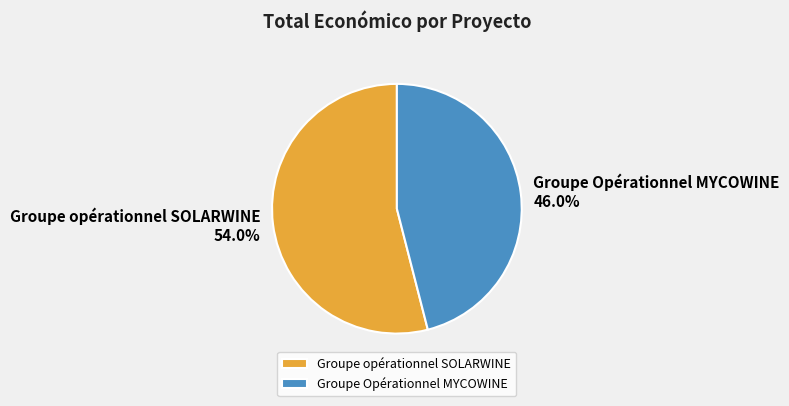

To the nearest percent, what is the difference between the largest and smallest slice percentages?

8%